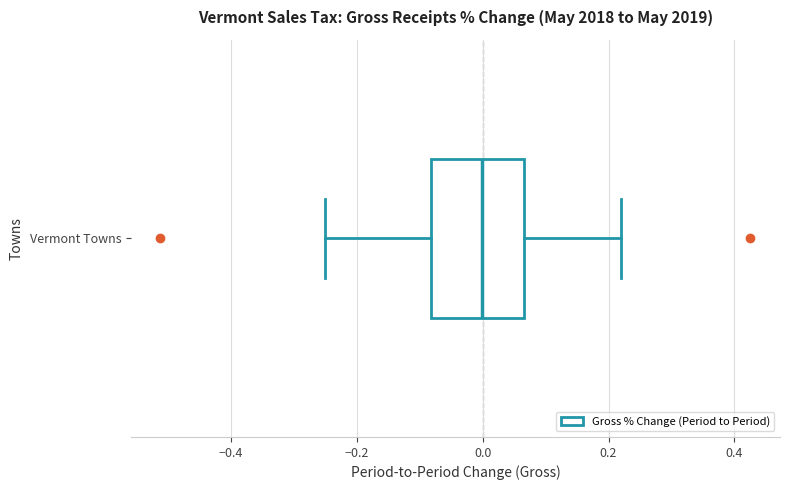

Where does the left whisker of the box for Vermont Towns end on the x-axis? The values are not printed on the chart, so give them approximately, as read against the axis.

-0.26